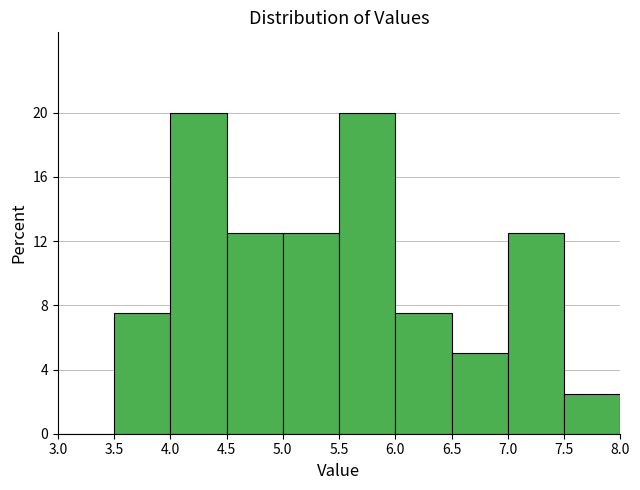

Reading left to right, list every bar in this chart as the range it spans on the x-axis followed by its height. The values are not printed on the chart, so give them approximately, as read against the axis.

3.0 to 3.5: 0
3.5 to 4.0: 7.5
4.0 to 4.5: 20.0
4.5 to 5.0: 12.5
5.0 to 5.5: 12.5
5.5 to 6.0: 20.0
6.0 to 6.5: 7.5
6.5 to 7.0: 5.0
7.0 to 7.5: 12.5
7.5 to 8.0: 2.5